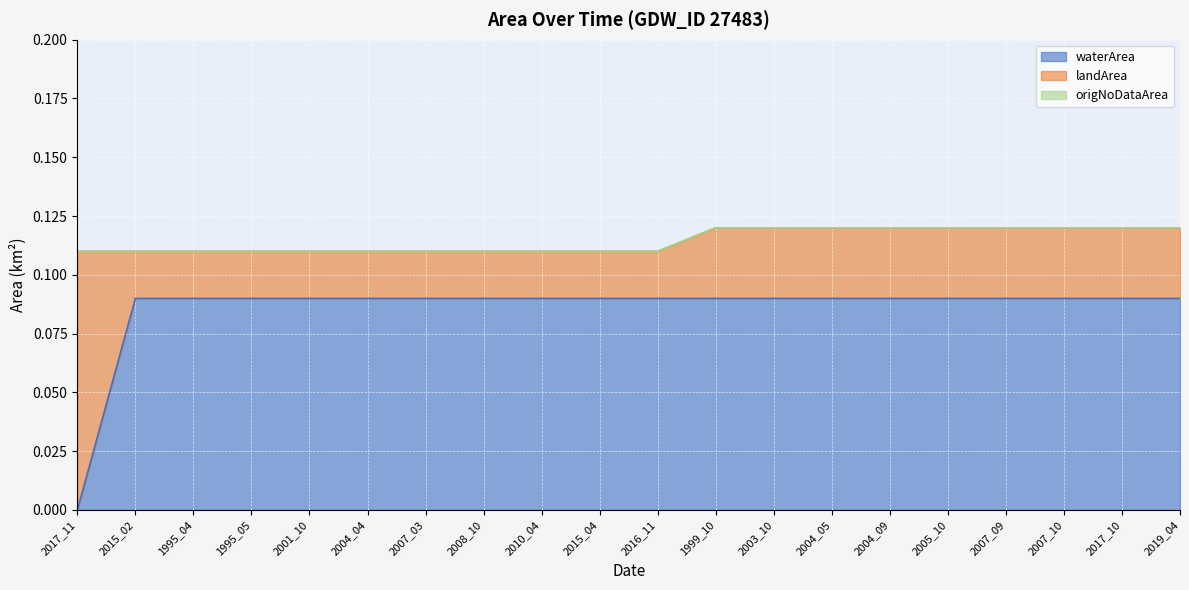

What is the maximum value for waterArea?

0.1